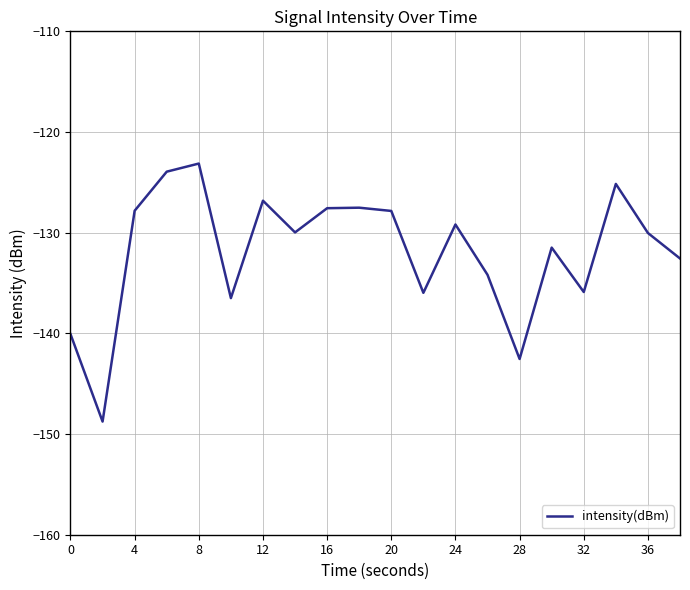

What is the greatest value displayed?

-123.1